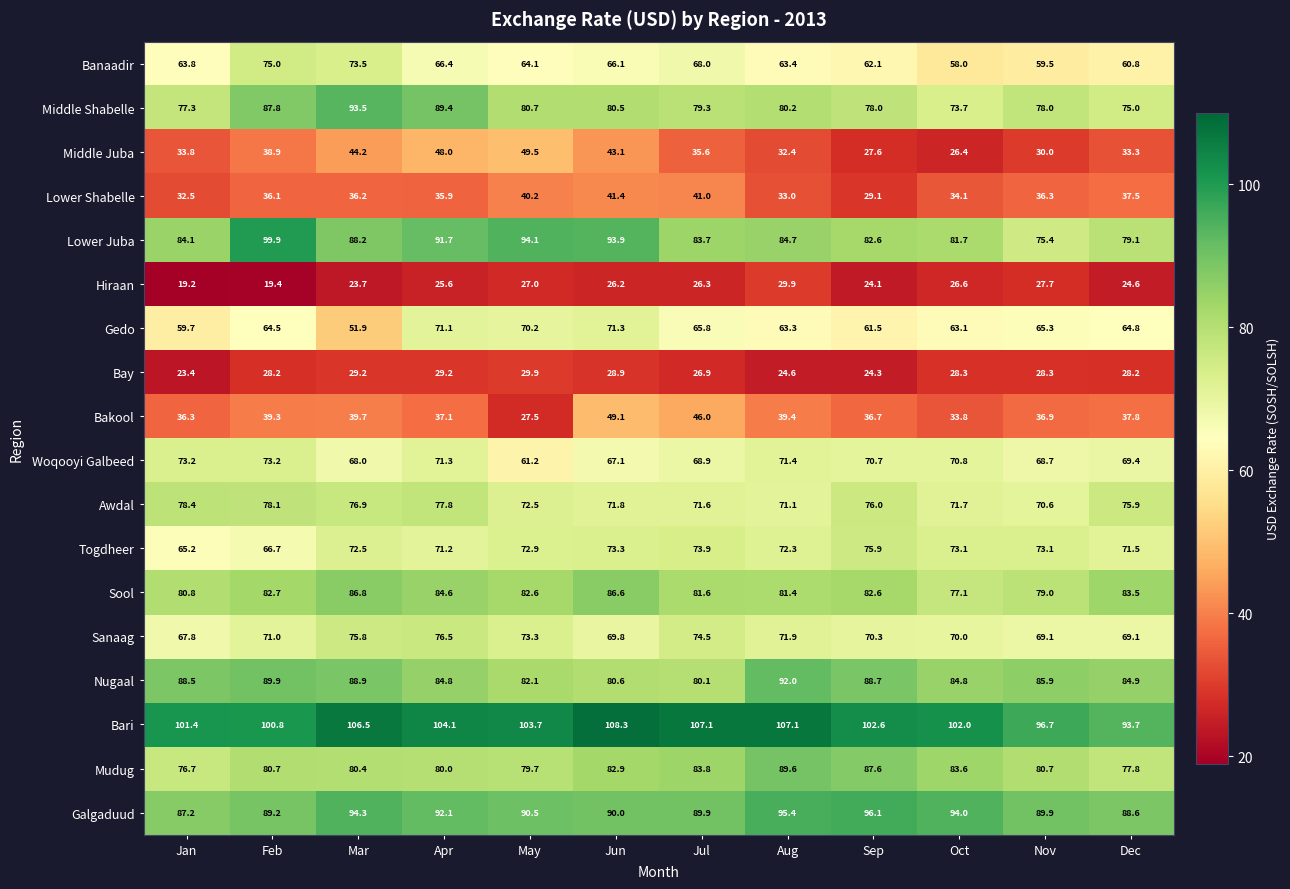

At how many categories does at least one series exceed 41?

12